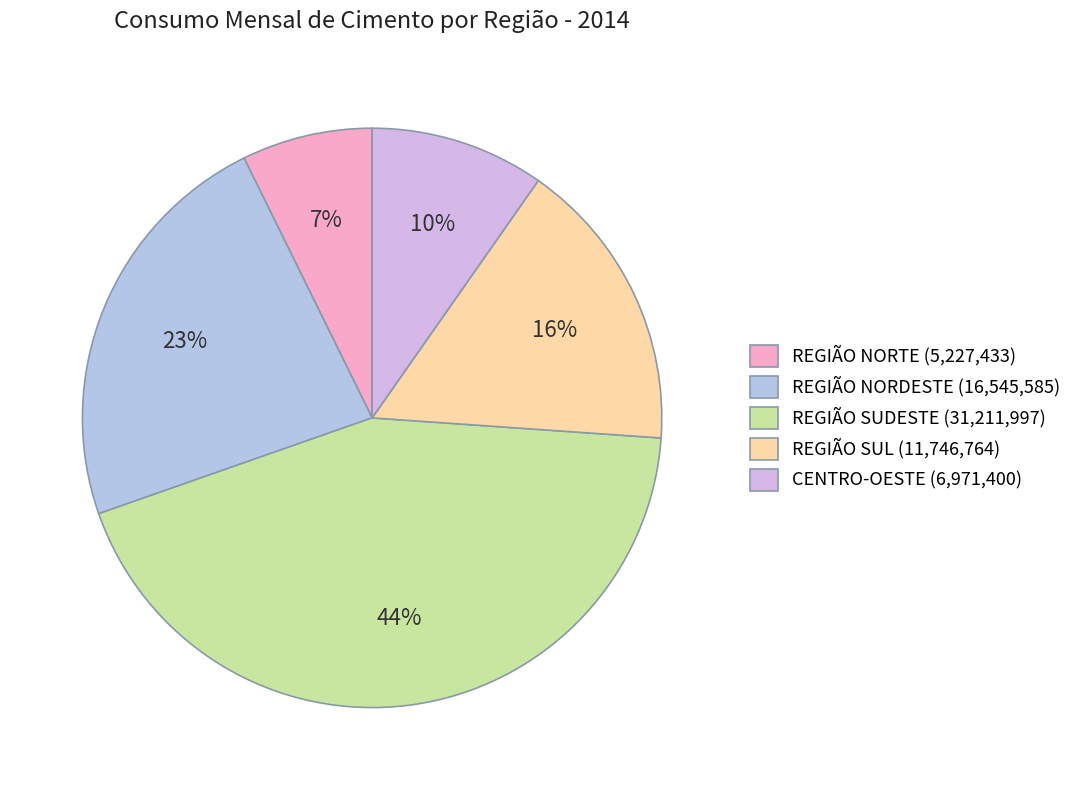

Count the number of slices in the pie.

5